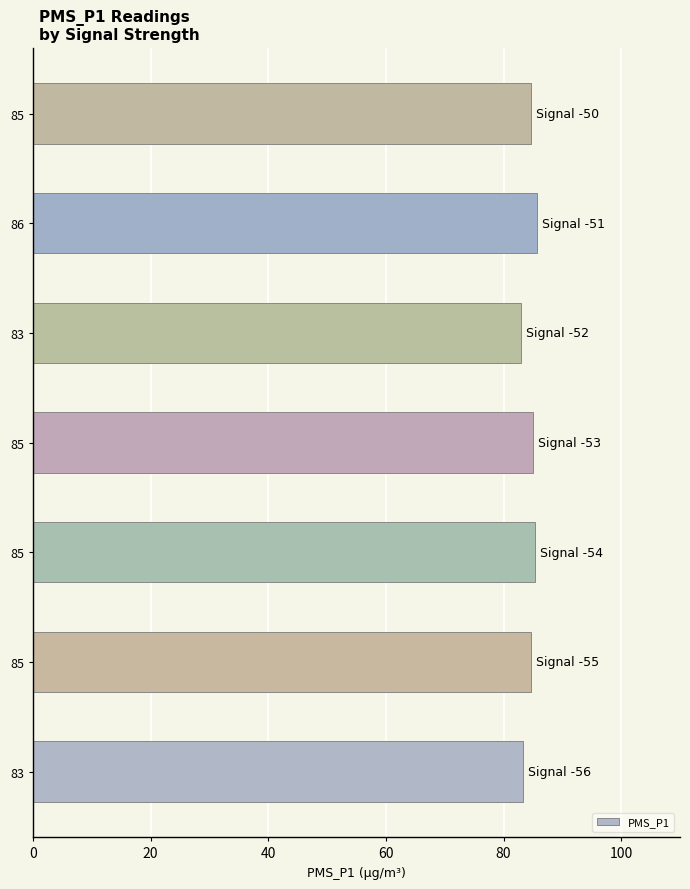

How many bars are there in total?

7